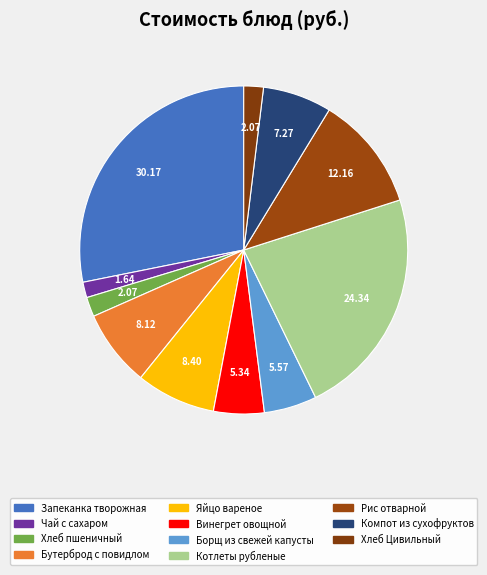

How many segments does this pie chart have?

11